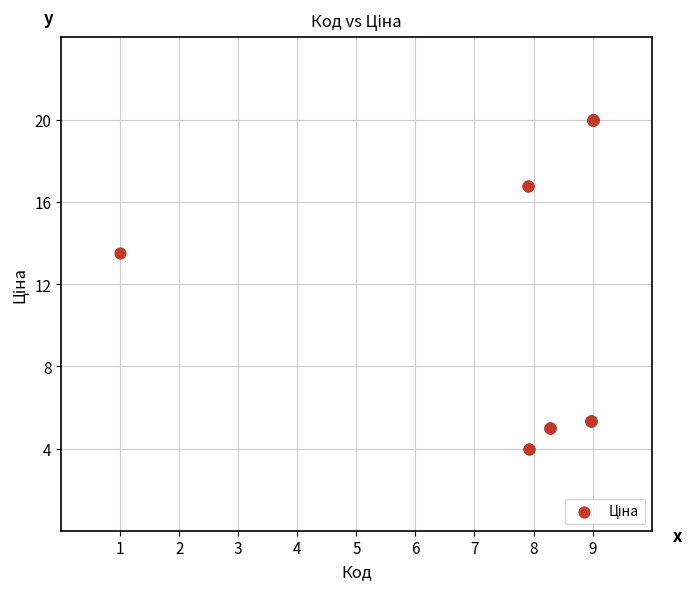

What Y value in the scatter plot is closest to 12?

13.5